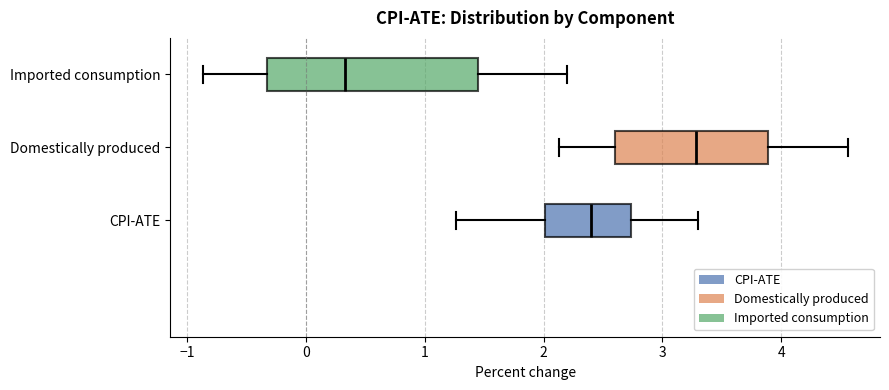

Where does the left whisker of the box for CPI-ATE end on the x-axis? The values are not printed on the chart, so give them approximately, as read against the axis.

1.3